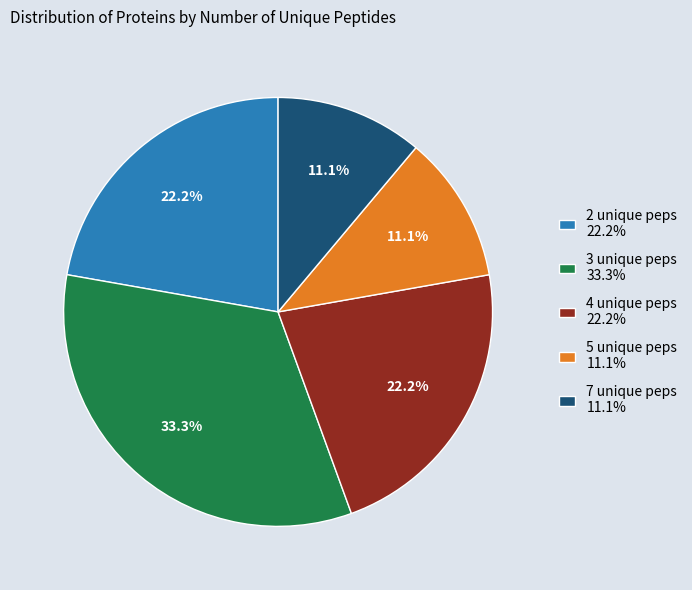

Between 2 unique peps 22.2% and 3 unique peps 33.3%, which is larger?

3 unique peps 33.3%